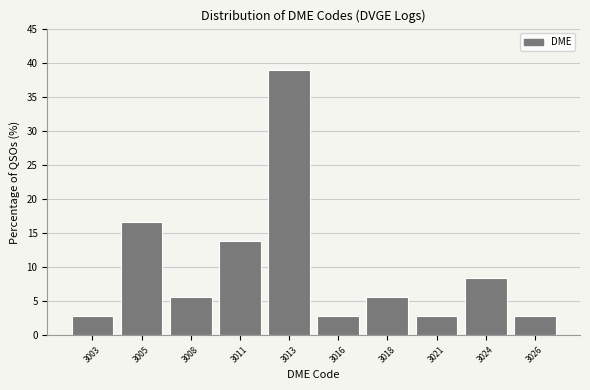

Reading left to right, extract all data points from this chart.

3003=2.8	3005=16.7	3008=5.6	3011=13.9	3013=38.9	3016=2.8	3018=5.6	3021=2.8	3024=8.3	3026=2.8